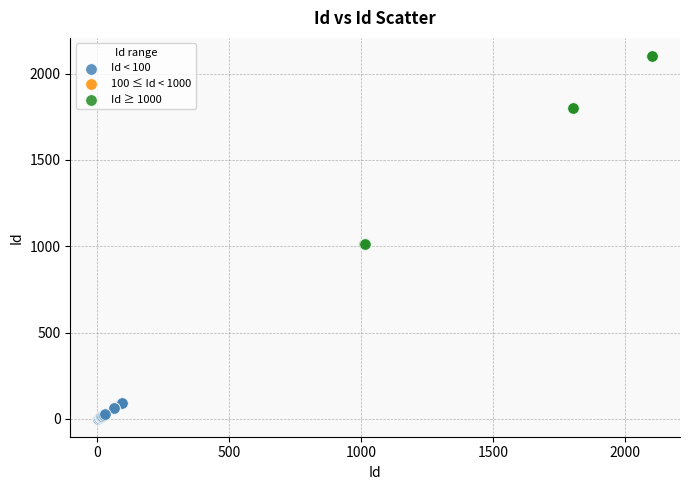

Which series contains the highest Y value?

Id ≥ 1000